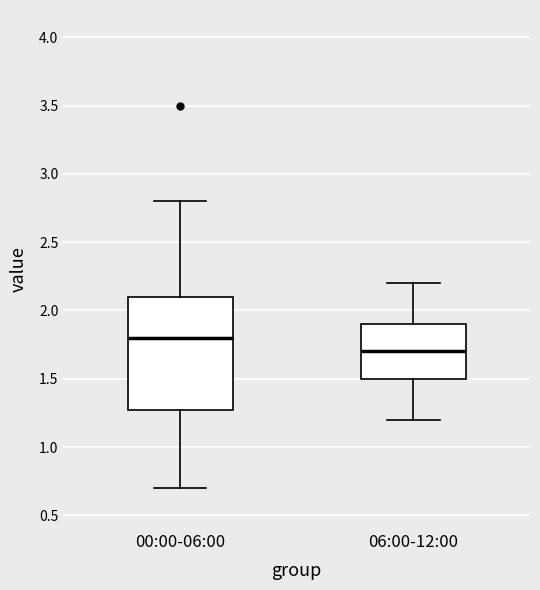

Which box has the lowest median line?

06:00-12:00